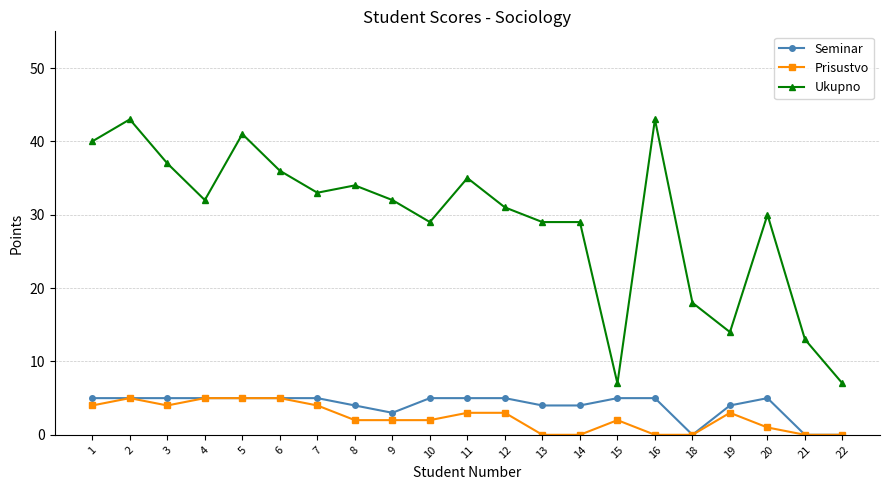

The value of Ukupno at 8 is 57. True or false?

False